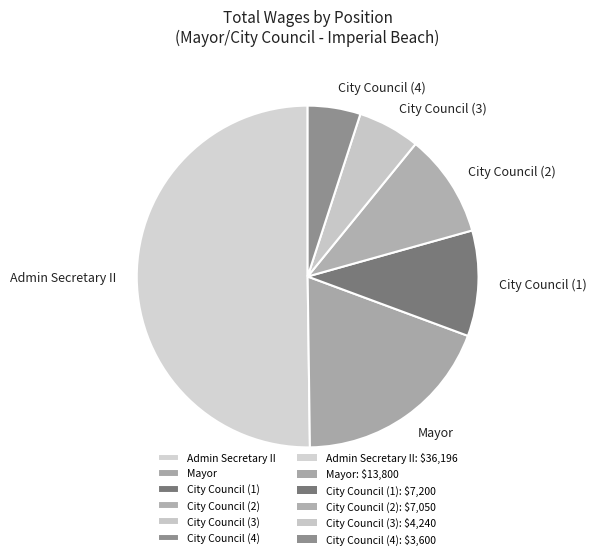

Count the number of slices in the pie.

6